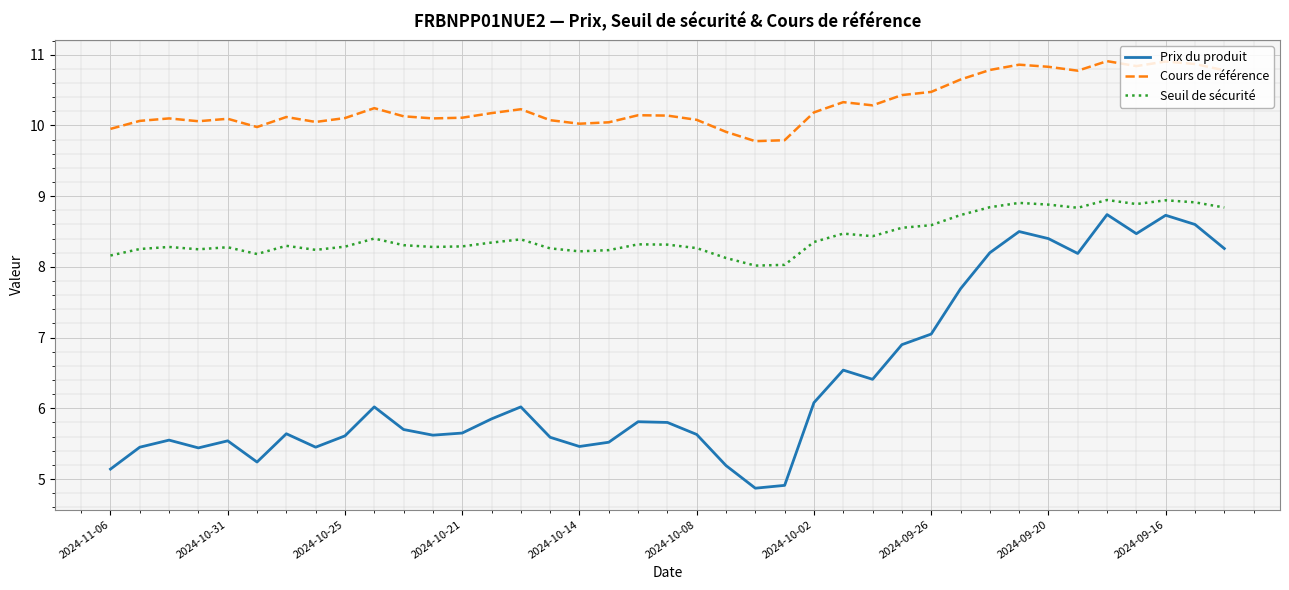

What is the difference between the maximum and minimum values in the Prix du produit series?

3.9